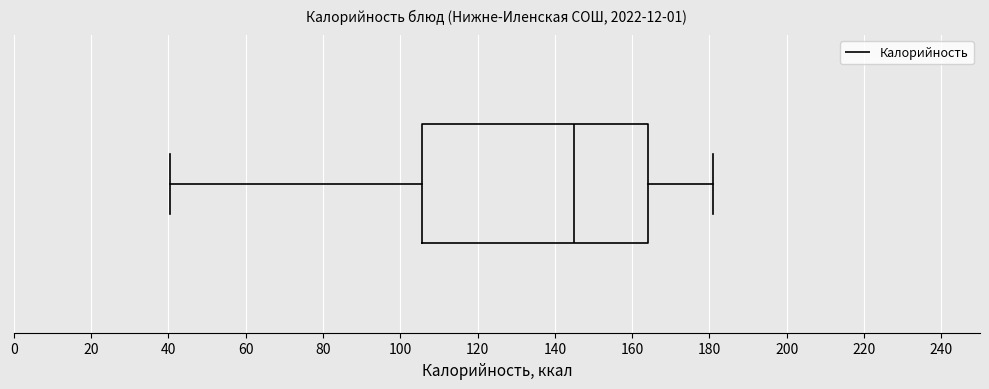

Transcribe this box plot: give where the median line is, the range the box spans, and where the two whiskers end, as read against the x-axis. The values are not printed on the chart, so give them approximately, as read against the axis.

median 146, box 106 to 164, whiskers 40 to 182